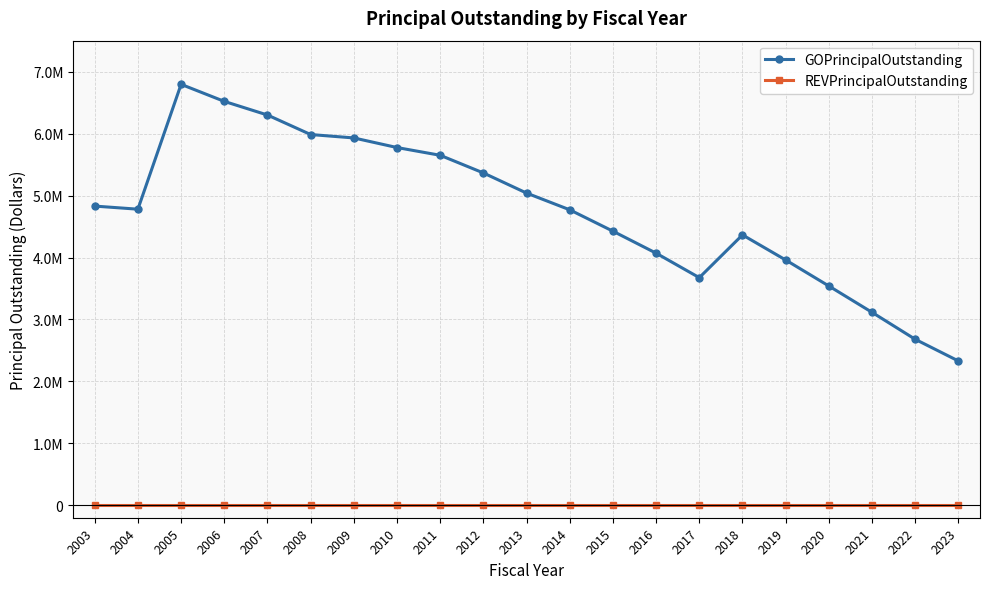

What is the value of the GOPrincipalOutstanding point at the 1st from the left?

4830000